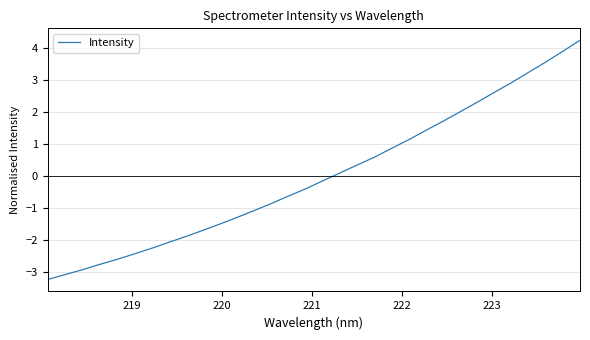

What is the difference between the maximum and minimum values?

7.5